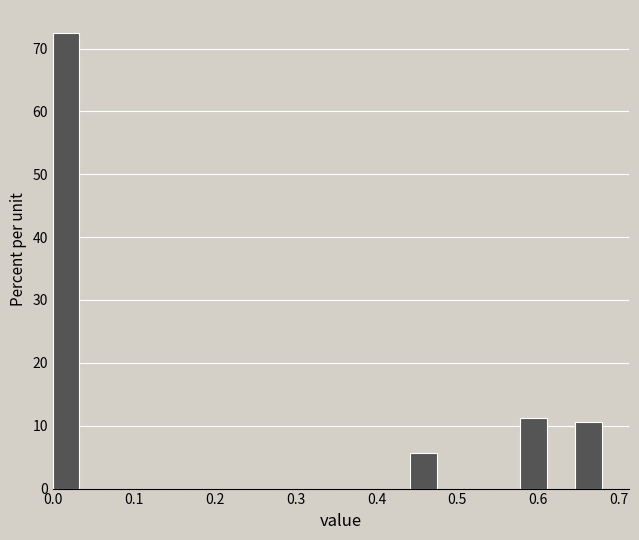

Read against the x-axis, roughly where is the centre of the tallest bar?

0.02